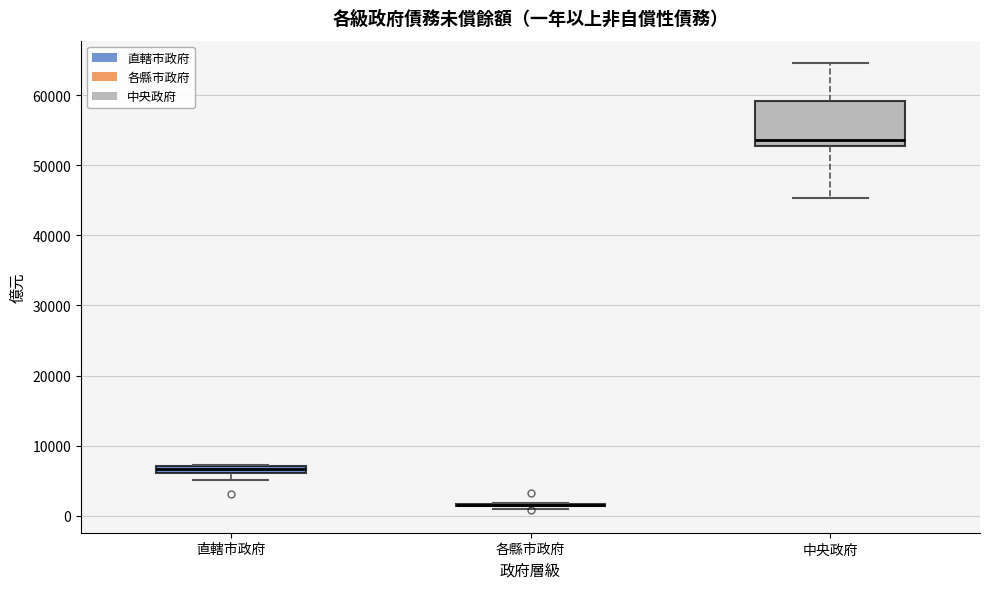

Where is the lower edge of the box for 直轄市政府 on the y-axis? The values are not printed on the chart, so give them approximately, as read against the axis.

6000